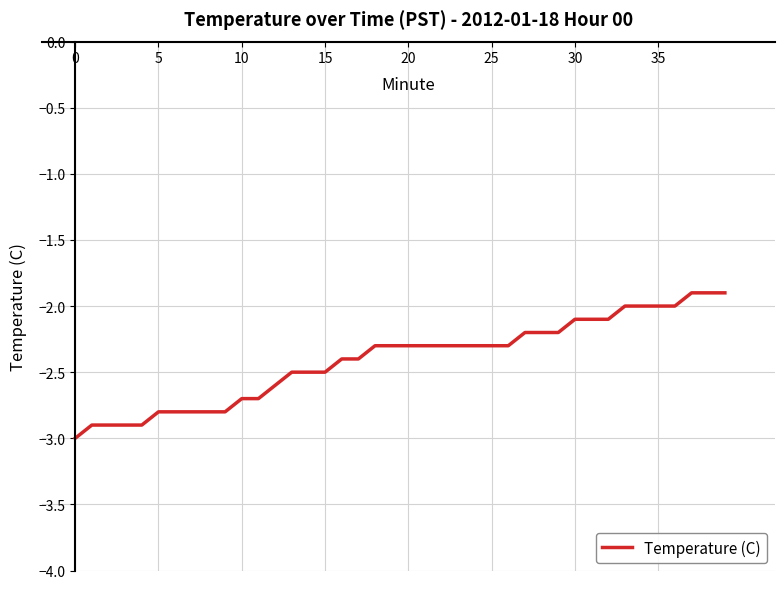

What is the difference between the maximum and minimum values?

1.1